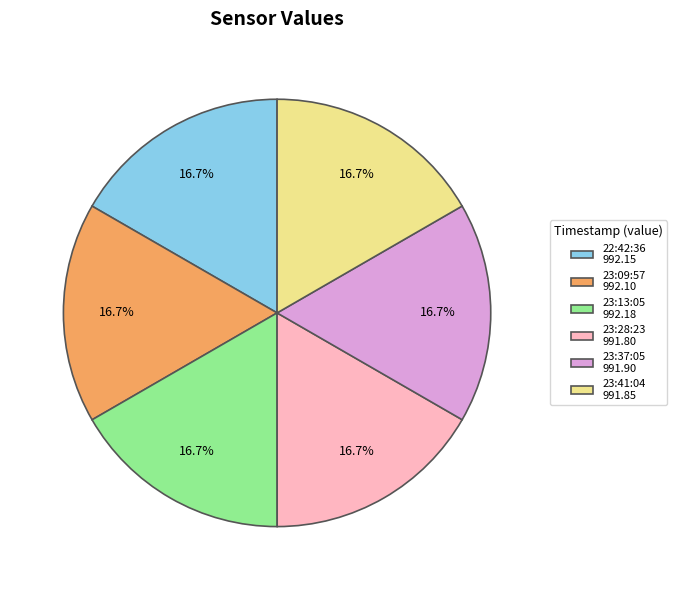

Combined, what portion of the pie is 23:13:05 992.18 and 23:37:05 991.90?

33.3%